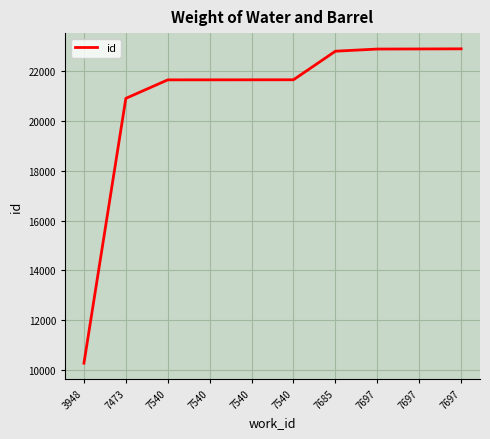

Count the number of categories in the chart.

10